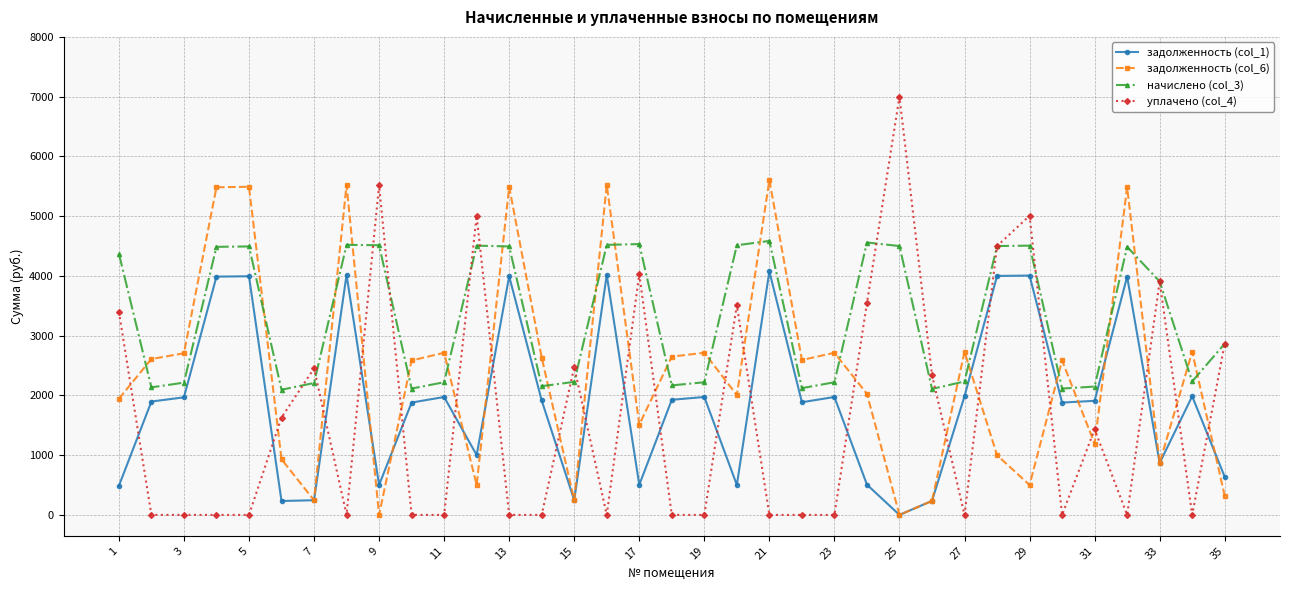

What is the maximum value shown in the chart?

6999.4